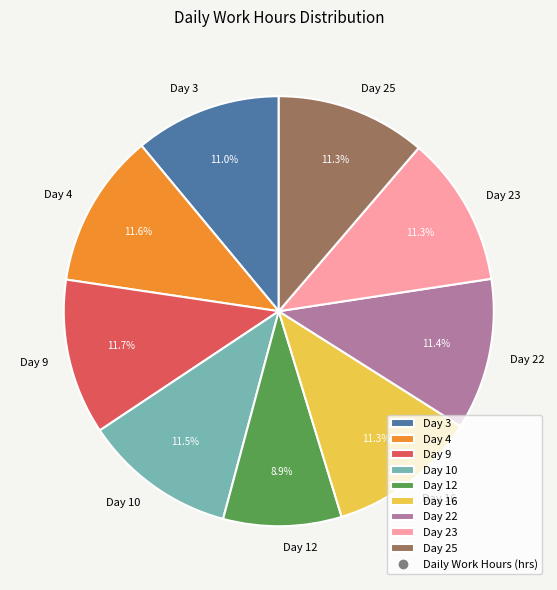

Which slice is the smallest?

Day 12